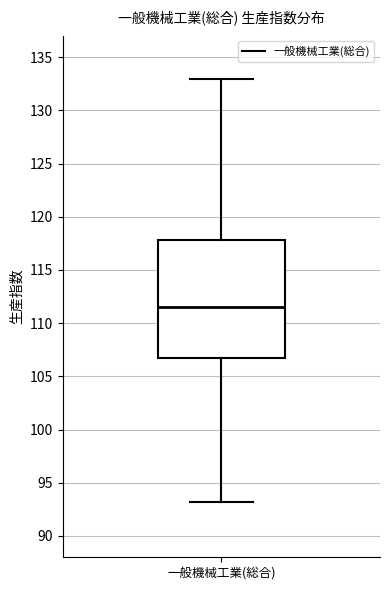

Transcribe this box plot: give where the median line is, the range the box spans, and where the two whiskers end, as read against the y-axis. The values are not printed on the chart, so give them approximately, as read against the axis.

median 111.5, box 106.5 to 118.0, whiskers 93.0 to 133.0